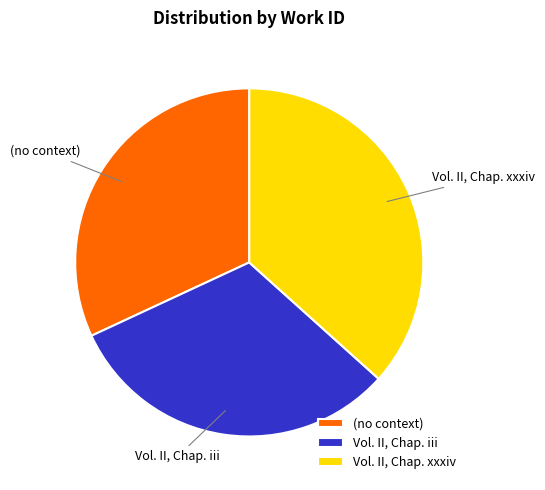

Is there any slice that represents more than half of the pie?

No